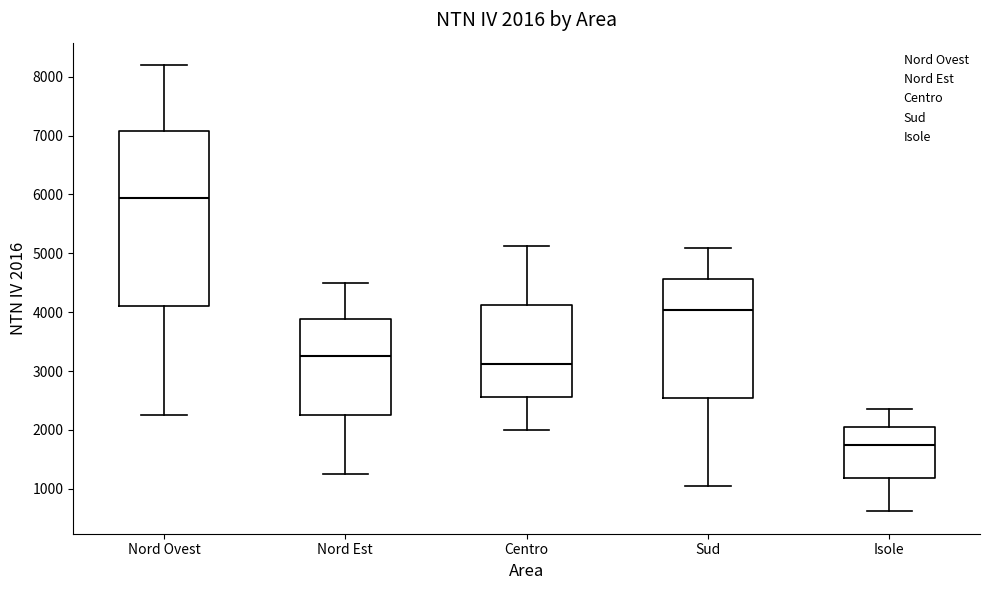

Which box is the tallest, from its lower edge to its upper edge?

Nord Ovest